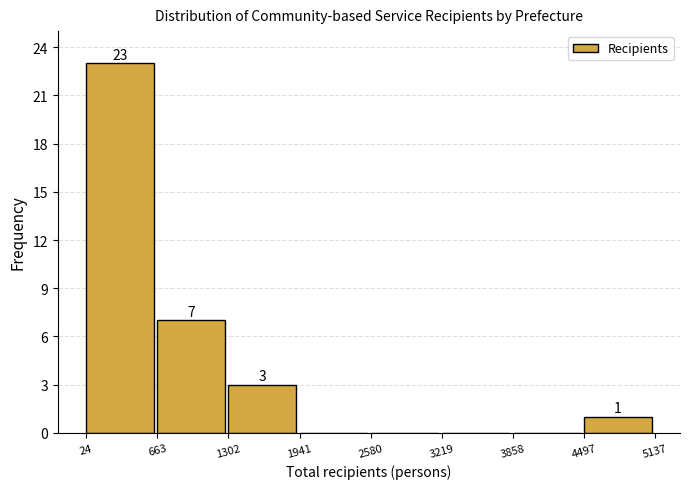

Over which range of the x-axis is the bar tallest?

24 to 663